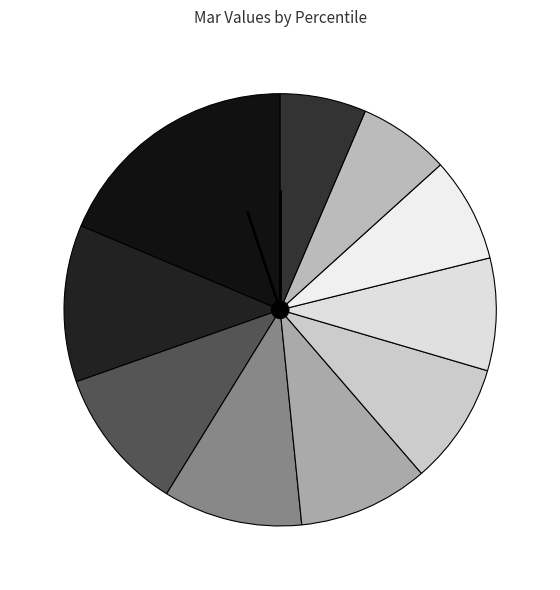

Which slice is the smallest?

pct95